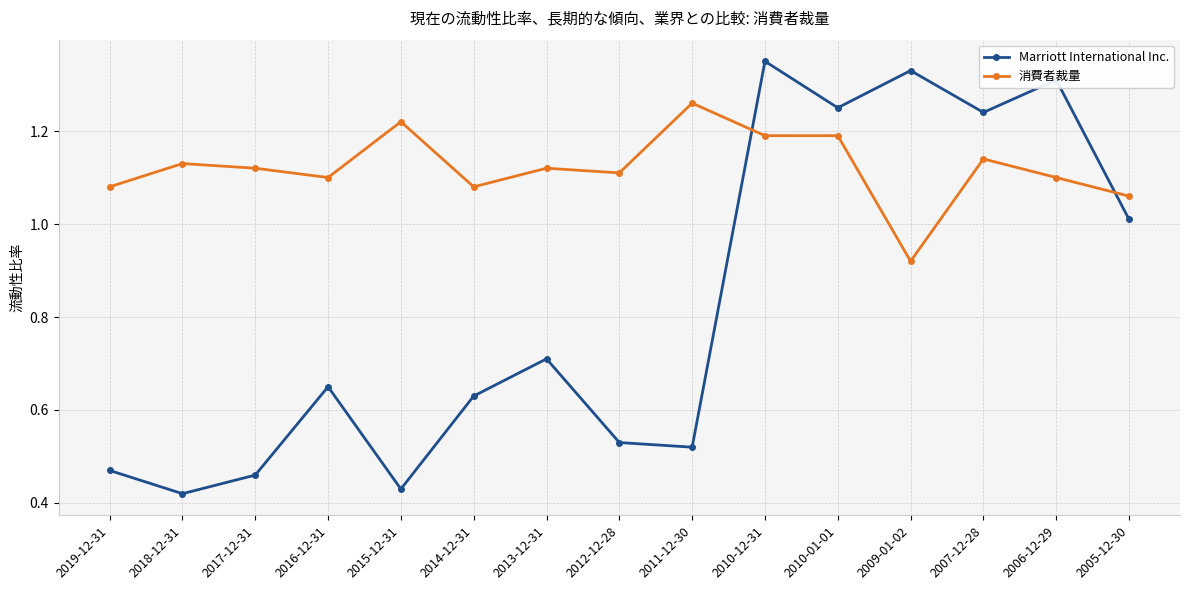

The Marriott International Inc. series shows 0.8 at 2017-12-31. True or false?

False